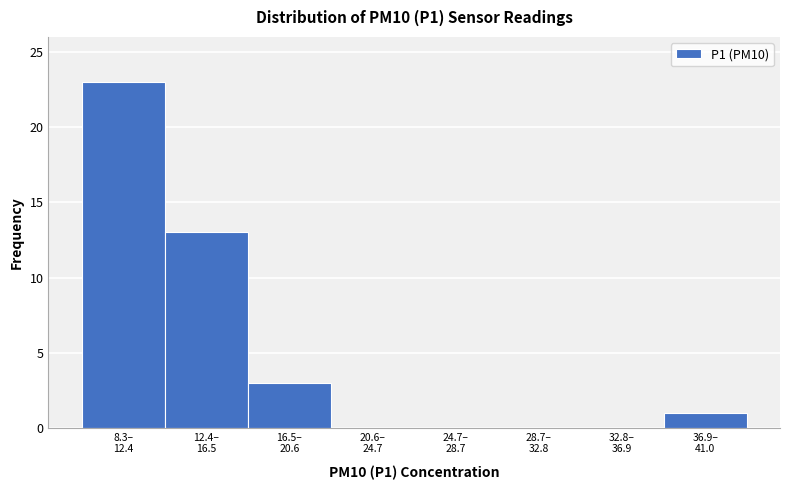

What is the maximum value shown in the chart?

23